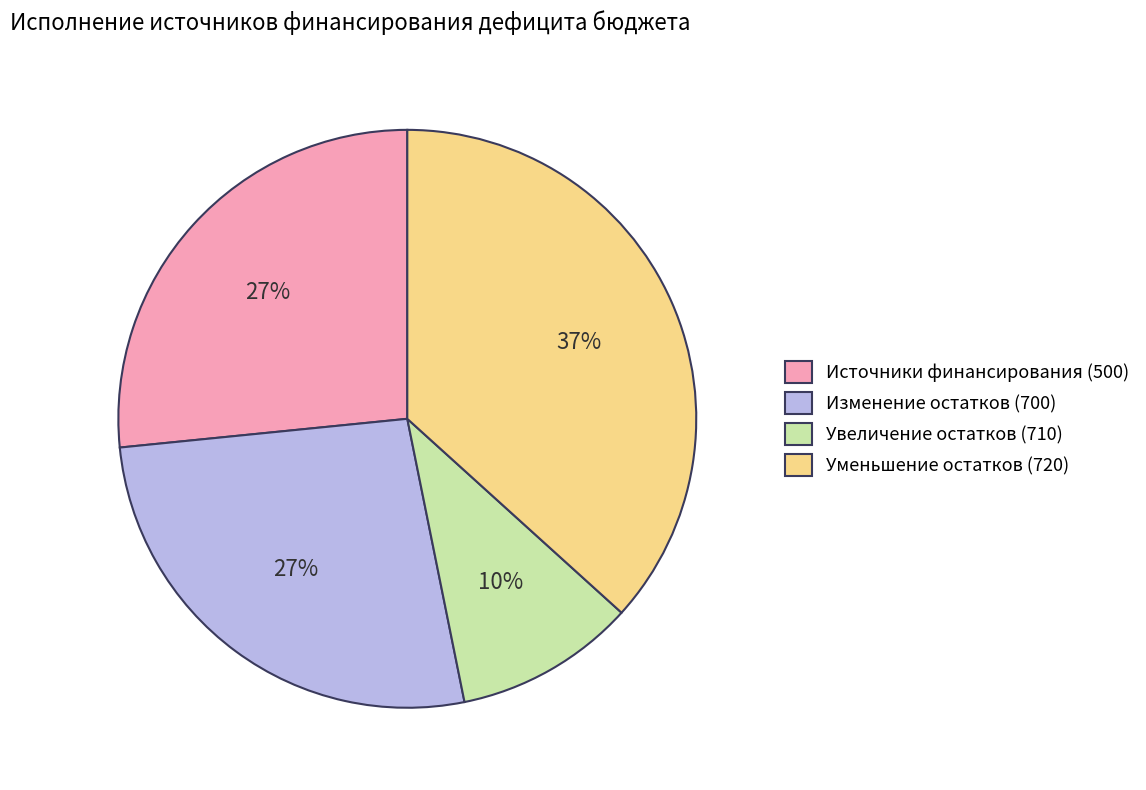

Is it true that Источники финансирования (500) is 33% of the pie?

False